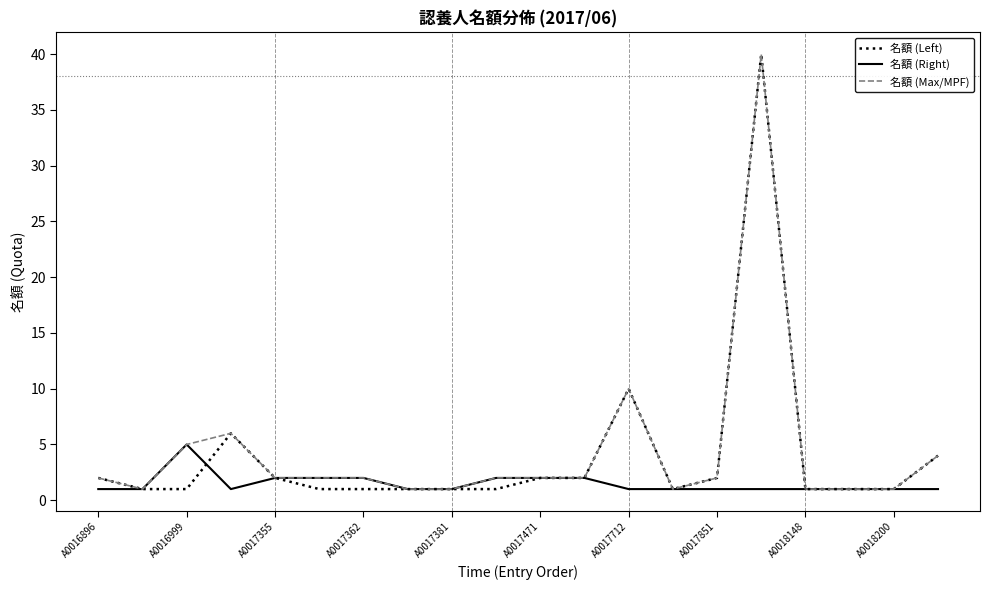

What is the highest value of the 名額 (Right) series?

5